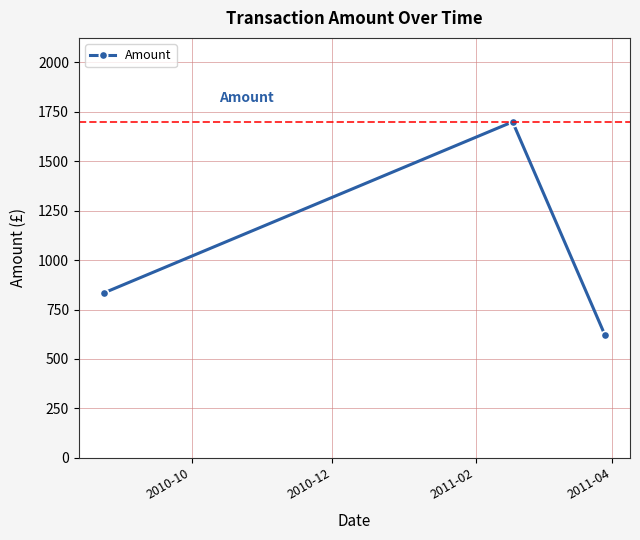

What is the average value?

1051.4